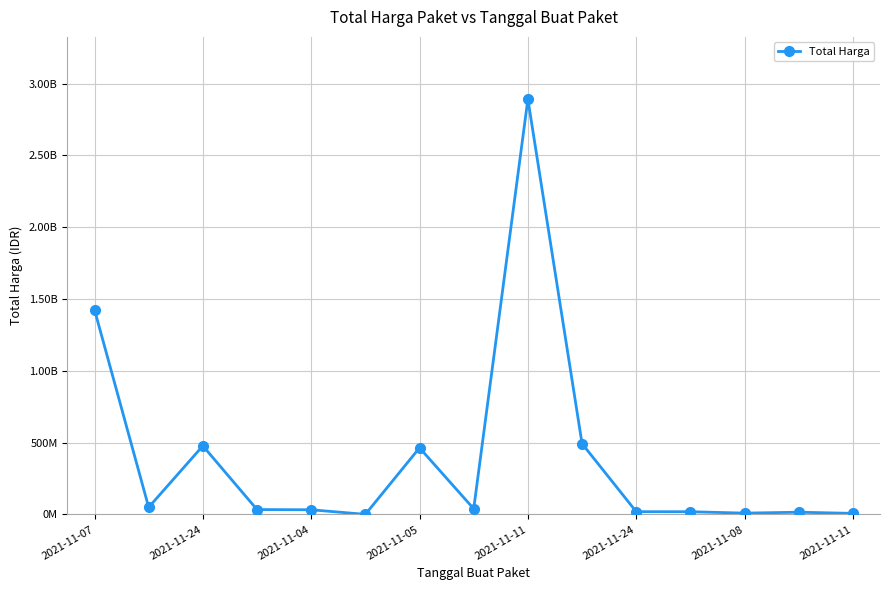

At which category does the data reach its first local valley?

2021-11-24